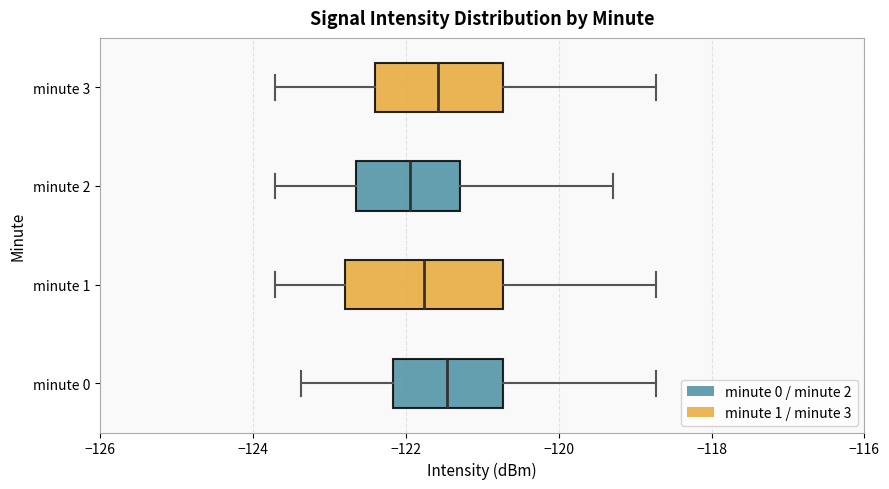

Reading bottom to top, read every box against the x-axis: the position of its median line, the range the box covers, and the ends of its whiskers. The values are not printed on the chart, so give them approximately, as read against the axis.

minute 0: median -121.4, box -122.2 to -120.8, whiskers -123.4 to -118.8
minute 1: median -121.8, box -122.8 to -120.8, whiskers -123.8 to -118.8
minute 2: median -122.0, box -122.6 to -121.2, whiskers -123.8 to -119.2
minute 3: median -121.6, box -122.4 to -120.8, whiskers -123.8 to -118.8